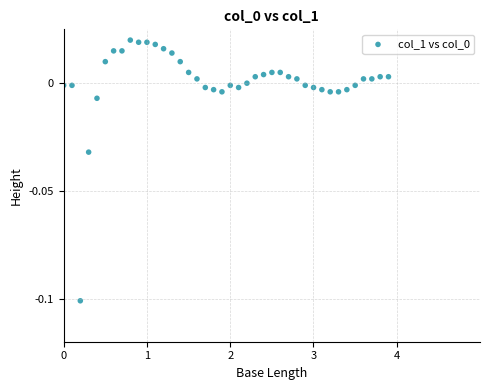

How many points are shown in the scatter plot?

40